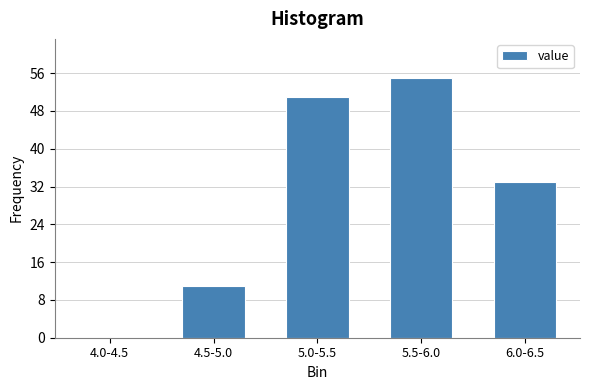

Reading left to right, what are all the values shown in this chart?

4.0-4.5=0	4.5-5.0=11	5.0-5.5=51	5.5-6.0=55	6.0-6.5=33